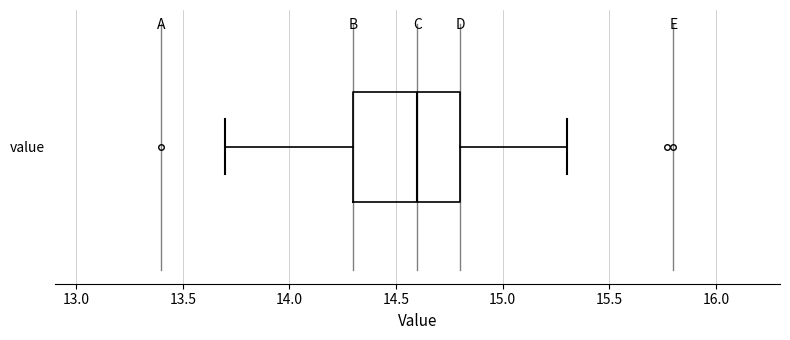

Transcribe this box plot: give where the median line is, the range the box spans, and where the two whiskers end, as read against the x-axis. The values are not printed on the chart, so give them approximately, as read against the axis.

median 14.6, box 14.3 to 14.8, whiskers 13.7 to 15.3